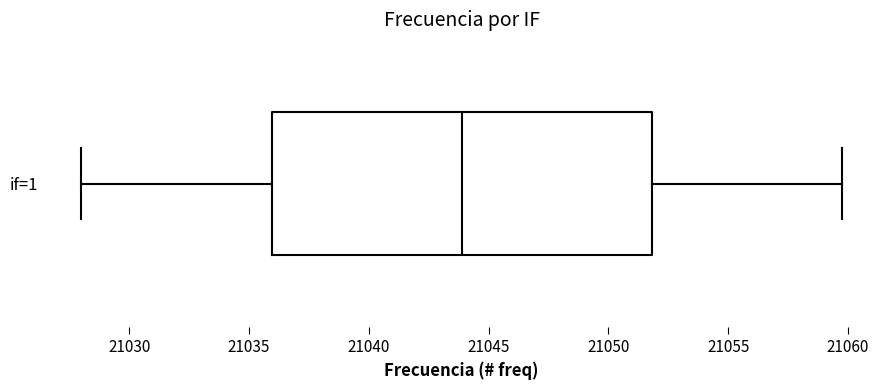

Transcribe this box plot: give where the median line is, the range the box spans, and where the two whiskers end, as read against the x-axis. The values are not printed on the chart, so give them approximately, as read against the axis.

median 21044, box 21036 to 21052, whiskers 21028 to 21060